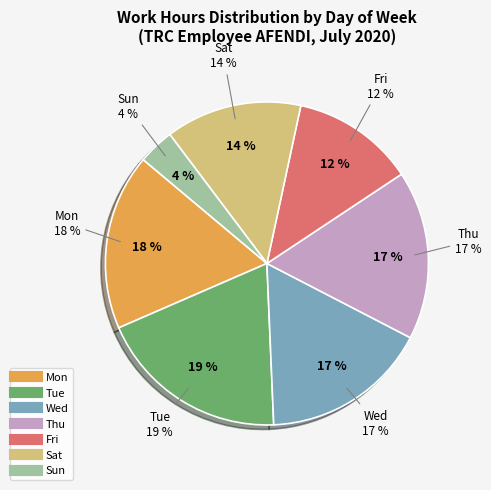

Which has a higher value, Thu or Tue?

Tue